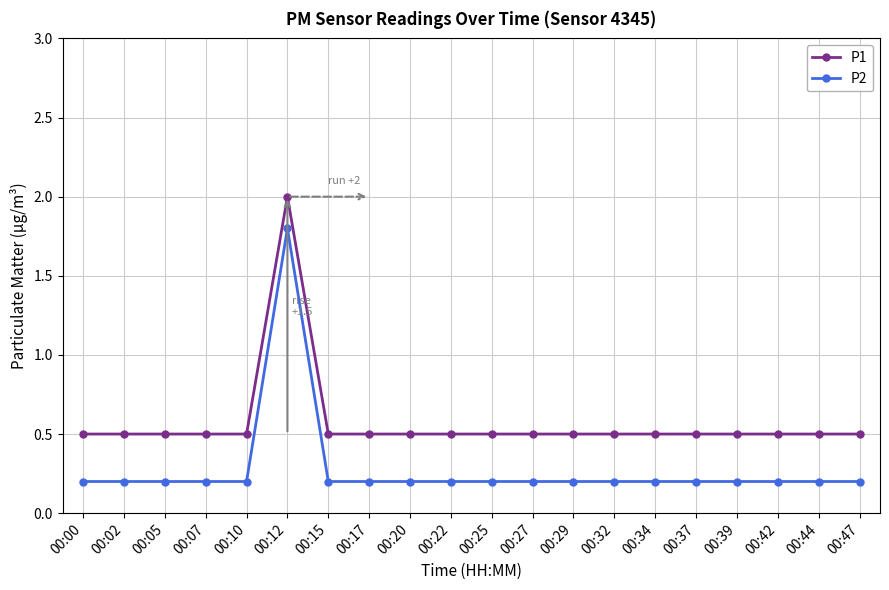

At which category is the sum across all series the highest?

00:12